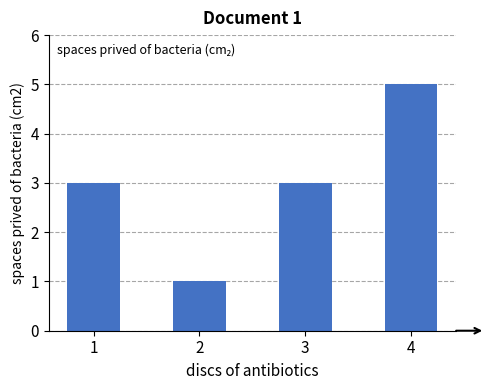

Reading left to right, what are all the values shown in this chart?

3	1	3	5